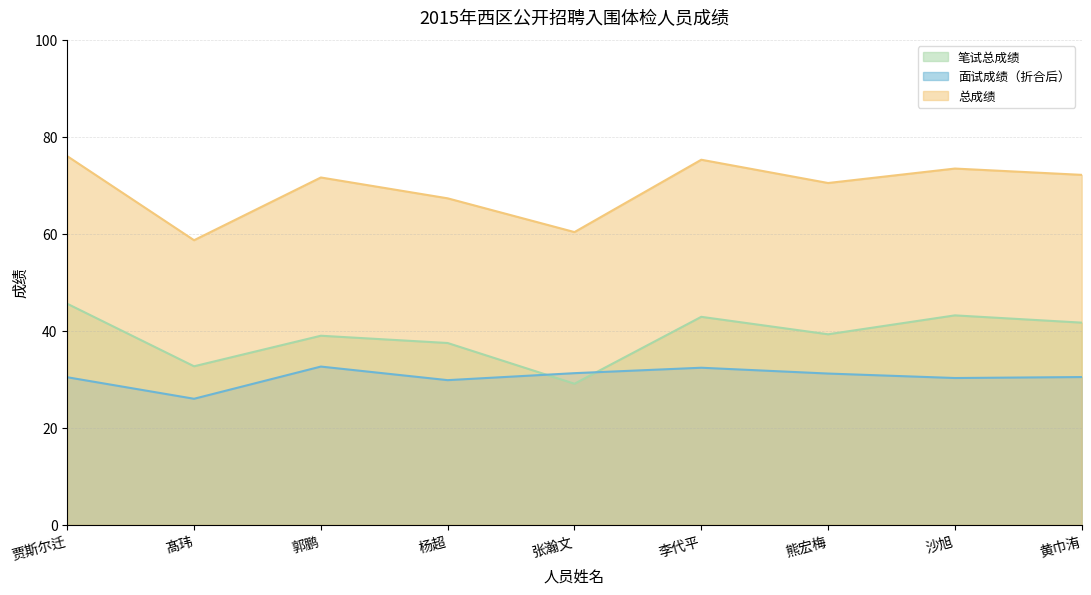

True or false: 笔试总成绩 has more than 1 points higher than both neighbors.

True